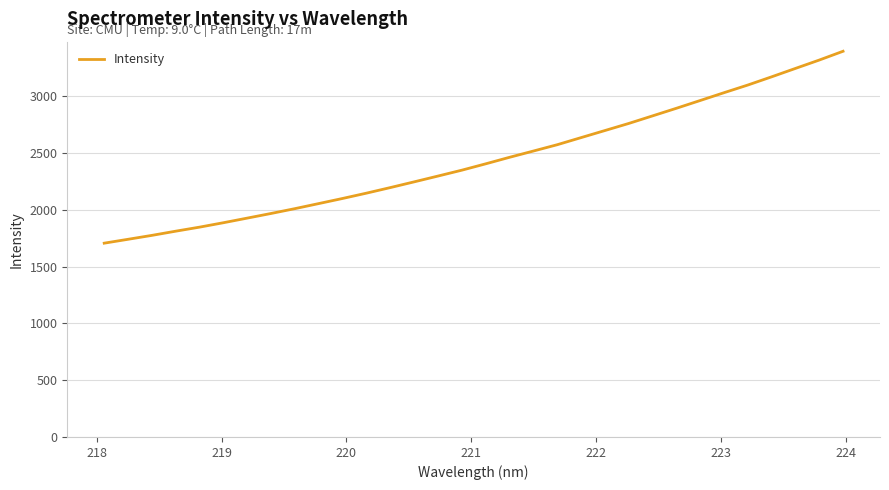

What is the minimum value shown in the chart?

1706.1